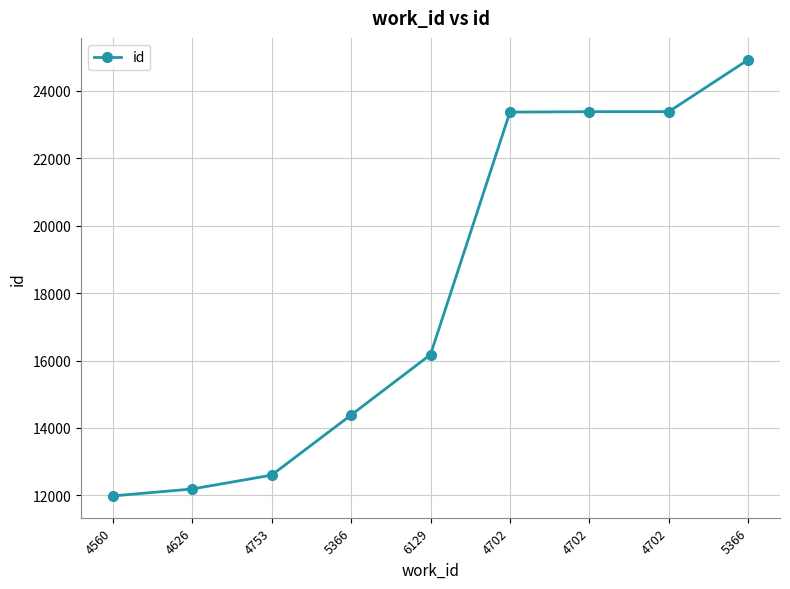

Does the chart have visible grid lines?

Yes